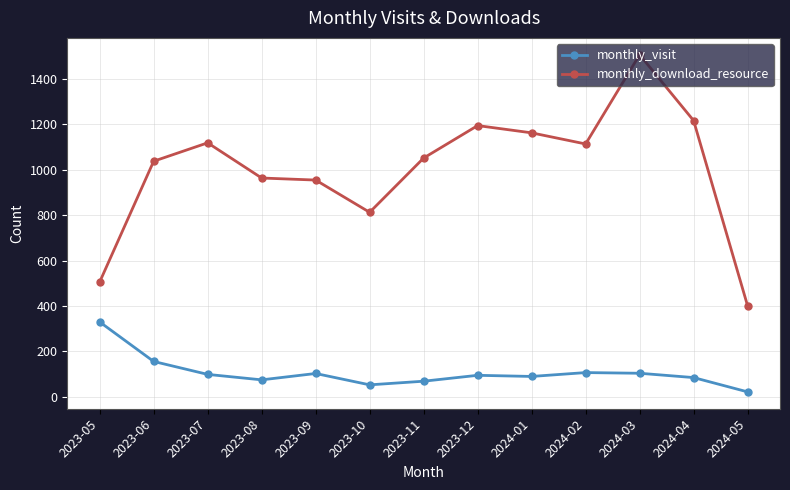

True or false: monthly_visit and monthly_download_resource intersect in this chart.

False